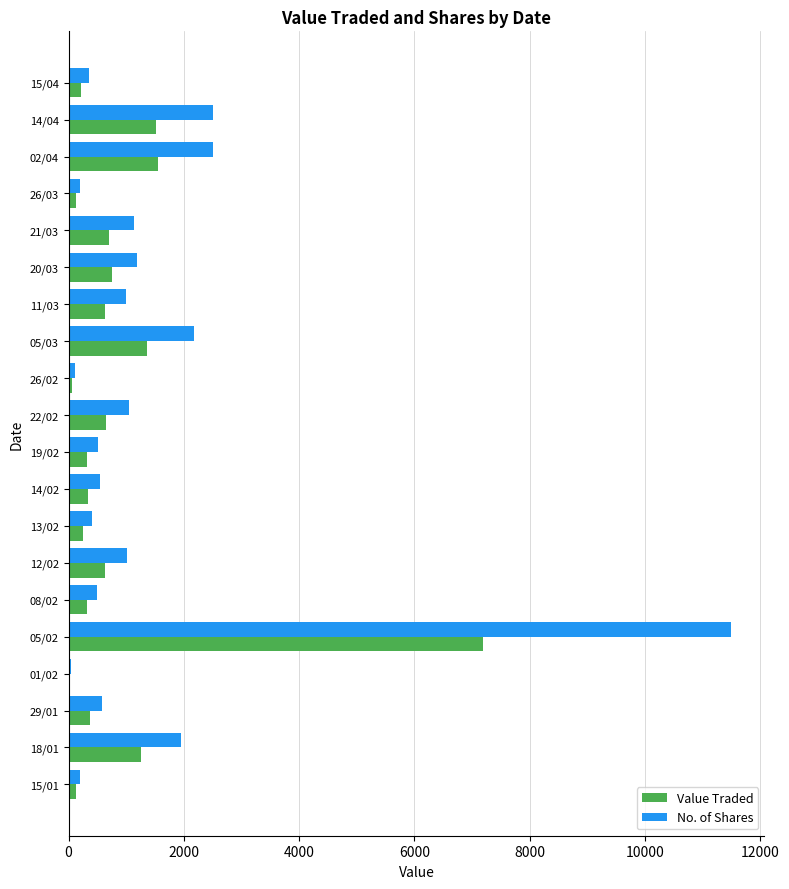

The value of Value Traded at 02/04 is 819. True or false?

False